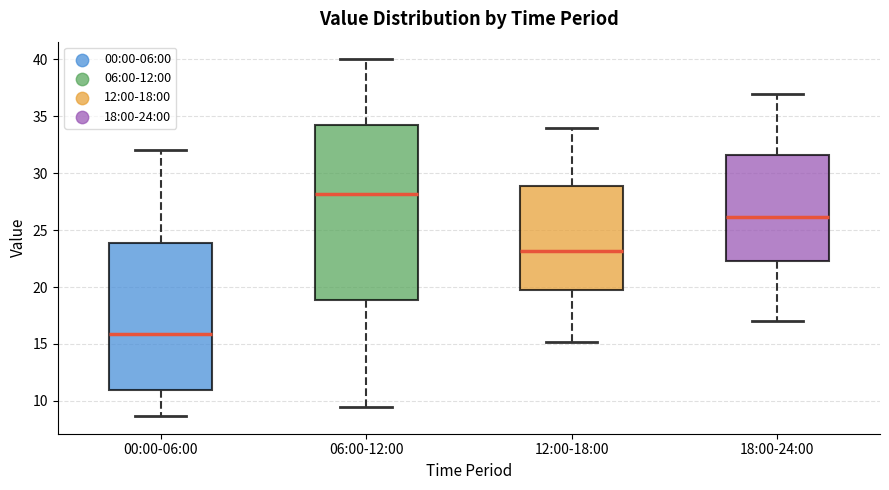

Comparing the boxes themselves (not the whiskers), which one is the tallest?

06:00-12:00